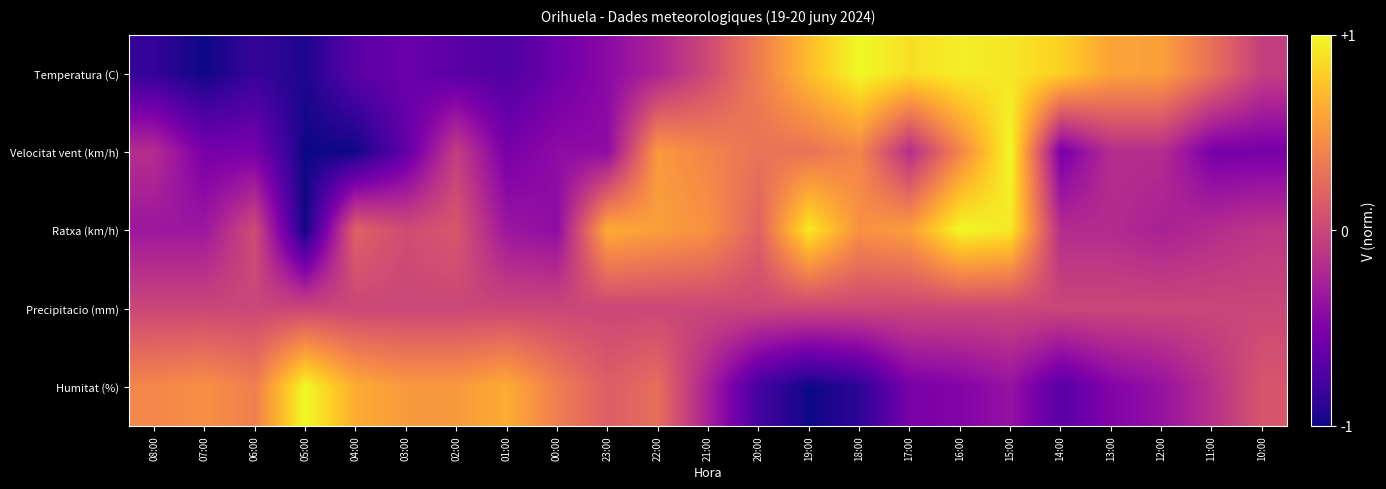

List the series in order of their peak value, highest first.

Temperatura (C), Velocitat vent (km/h), Ratxa (km/h), Humitat (%), Precipitacio (mm)